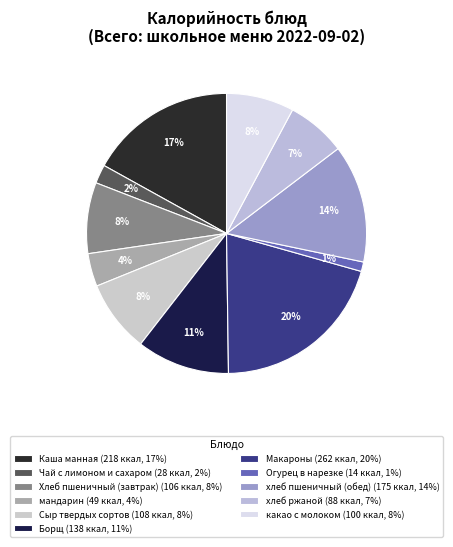

How many segments does this pie chart have?

11